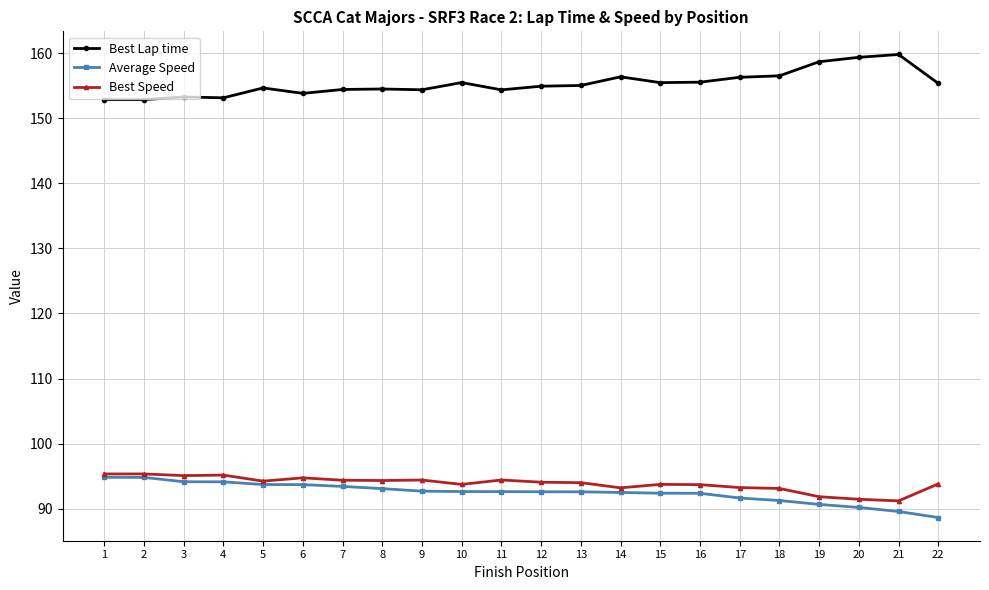

Where does the Best Speed series first go above 94?

1